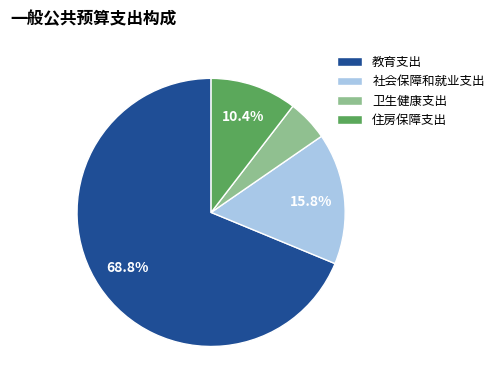

Do 住房保障支出 and 卫生健康支出 together represent more than half of the pie?

No